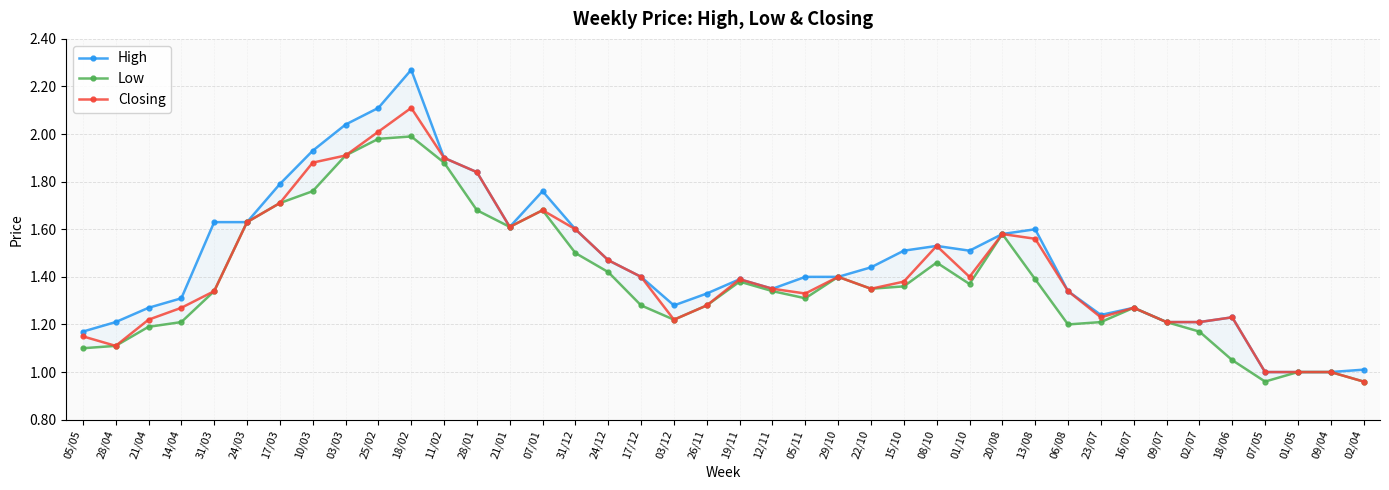

What is the label of the 28th point from the left?

01/10